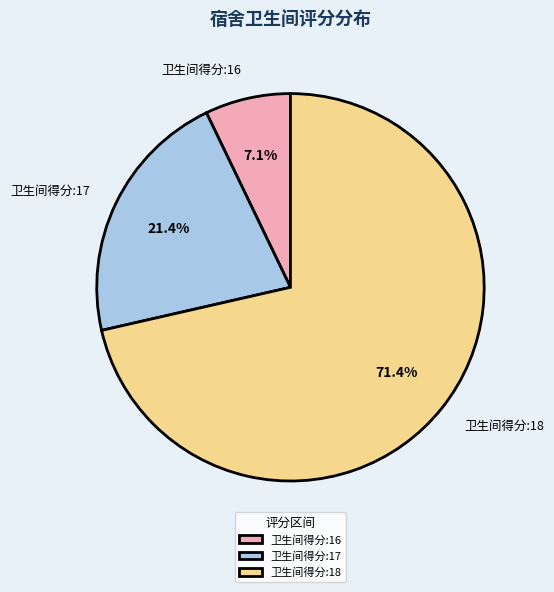

Which category has the biggest portion of the pie?

卫生间得分:18